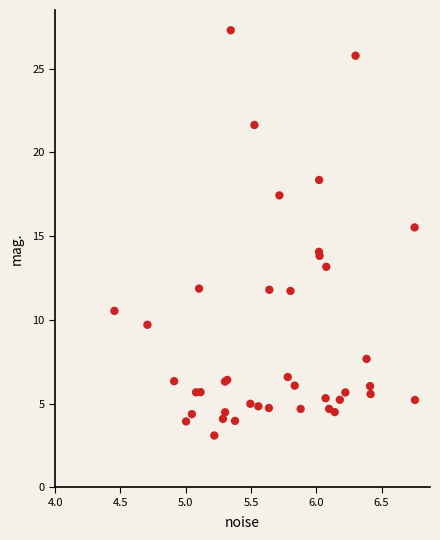

What Y value in the scatter plot is closest to 15?

15.5